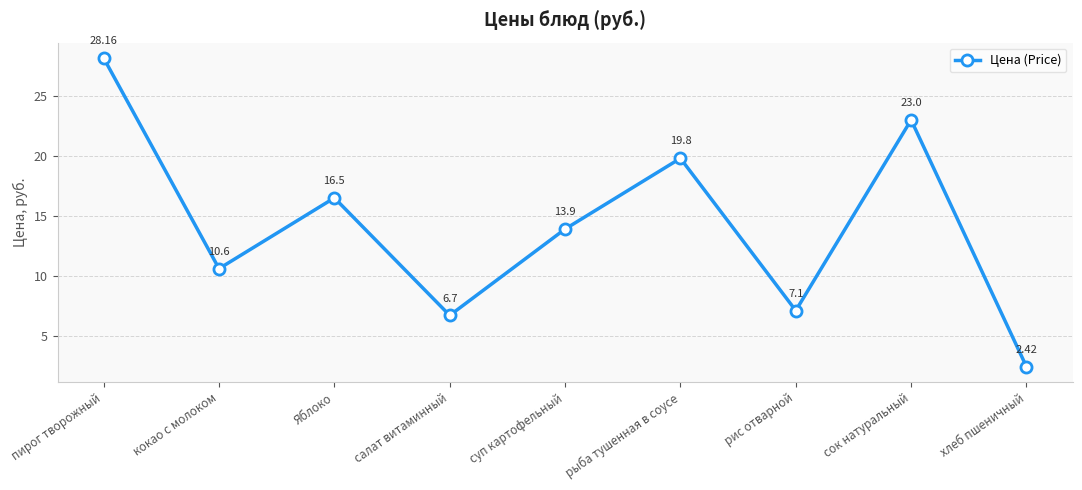

The chart shows a value of 28.2 at пирог творожный. True or false?

True